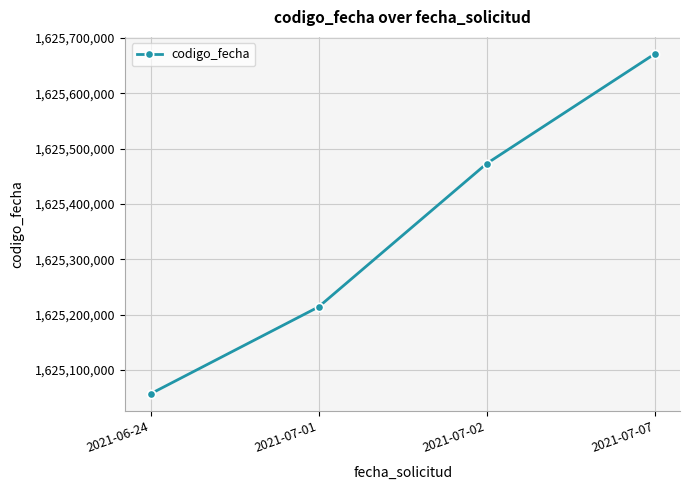

What is the label of the 3rd point from the right?

2021-07-01